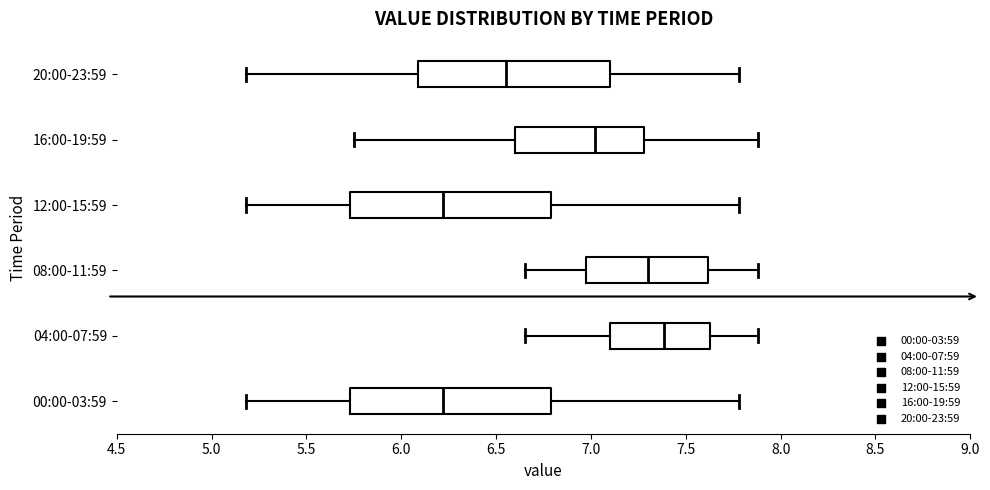

Reading bottom to top, transcribe this box plot: for each box, give where its median line is, the range the box spans, and where its two whiskers end, as read against the x-axis. The values are not printed on the chart, so give them approximately, as read against the axis.

00:00-03:59: median 6.20, box 5.75 to 6.80, whiskers 5.20 to 7.80
04:00-07:59: median 7.40, box 7.10 to 7.65, whiskers 6.65 to 7.90
08:00-11:59: median 7.30, box 6.95 to 7.60, whiskers 6.65 to 7.90
12:00-15:59: median 6.20, box 5.75 to 6.80, whiskers 5.20 to 7.80
16:00-19:59: median 7.00, box 6.60 to 7.30, whiskers 5.75 to 7.90
20:00-23:59: median 6.55, box 6.10 to 7.10, whiskers 5.20 to 7.80